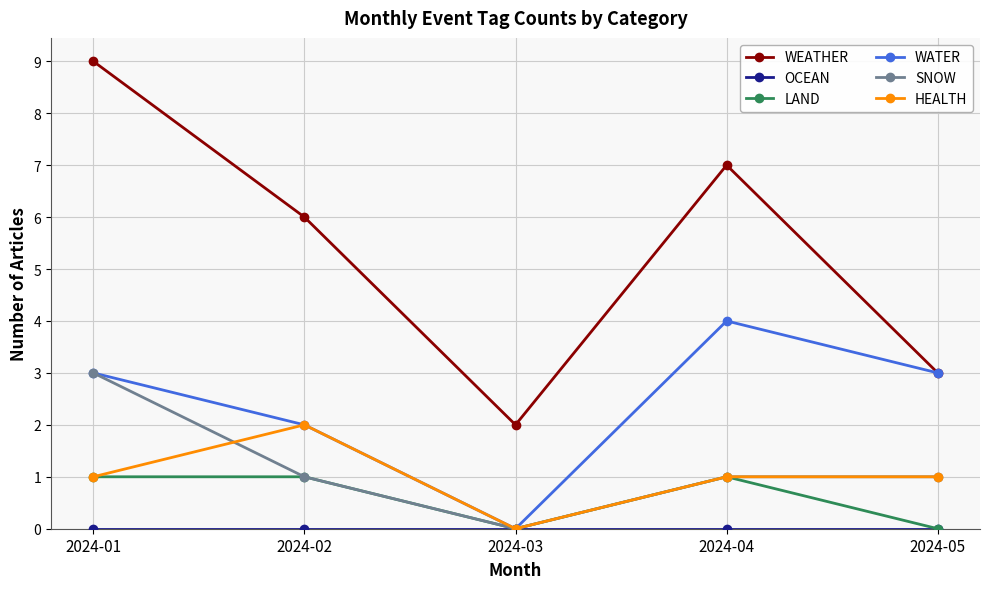

True or false: WEATHER and HEALTH cross at least once.

False